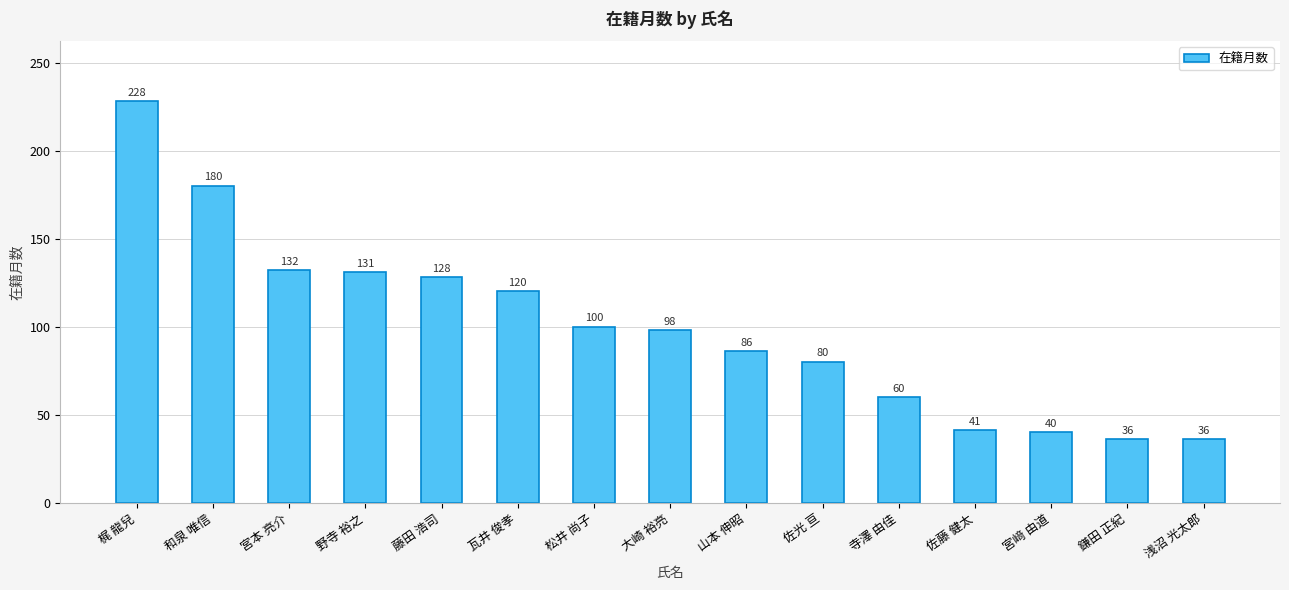

What is the change in value from 野寺 裕之 to 松井 尚子?

-31